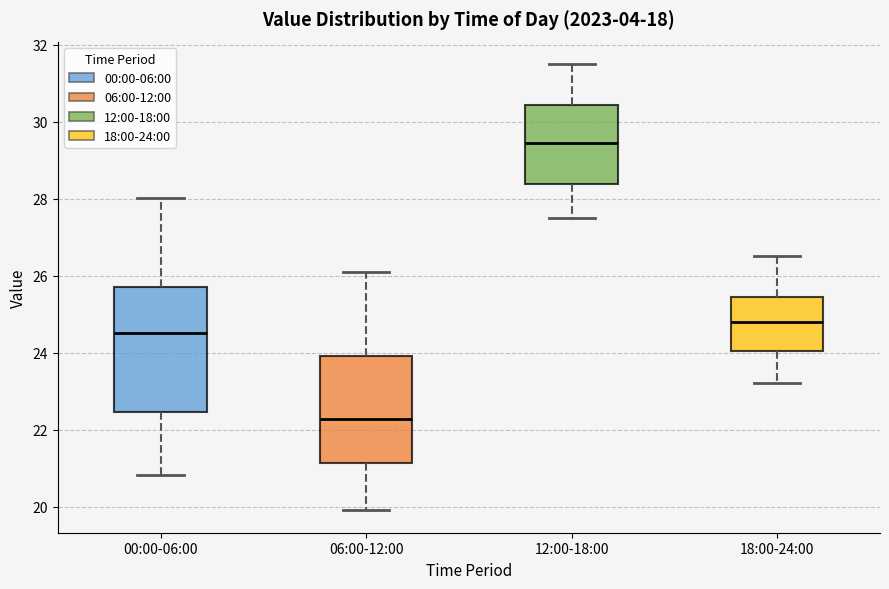

Reading left to right, transcribe this box plot: for each box, give where its median line is, the range the box spans, and where its two whiskers end, as read against the y-axis. The values are not printed on the chart, so give them approximately, as read against the axis.

00:00-06:00: median 24.6, box 22.4 to 25.8, whiskers 20.8 to 28.0
06:00-12:00: median 22.2, box 21.2 to 24.0, whiskers 20.0 to 26.2
12:00-18:00: median 29.4, box 28.4 to 30.4, whiskers 27.6 to 31.6
18:00-24:00: median 24.8, box 24.0 to 25.4, whiskers 23.2 to 26.6